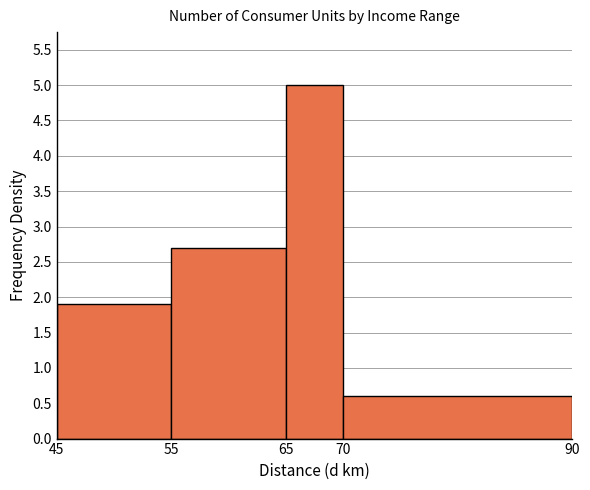

What is the height of the bar covering 45 to 55 on the x-axis? The values are not printed on the chart, so give them approximately, as read against the axis.

1.9